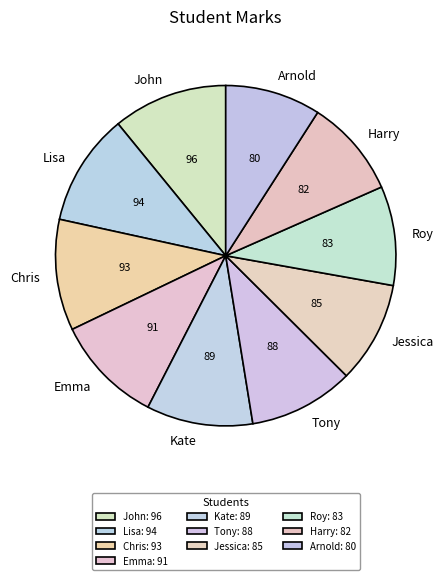

Is there any slice that represents more than half of the pie?

No